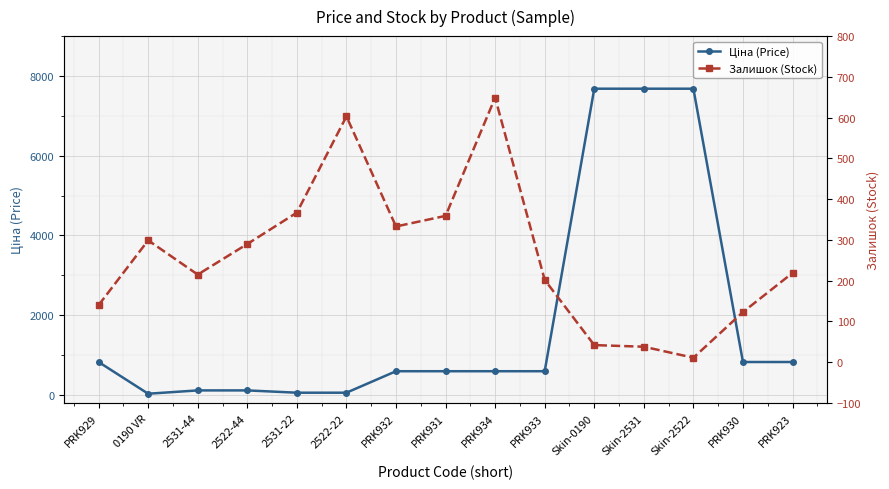

What is the total value across all series at PRK932?

929.5